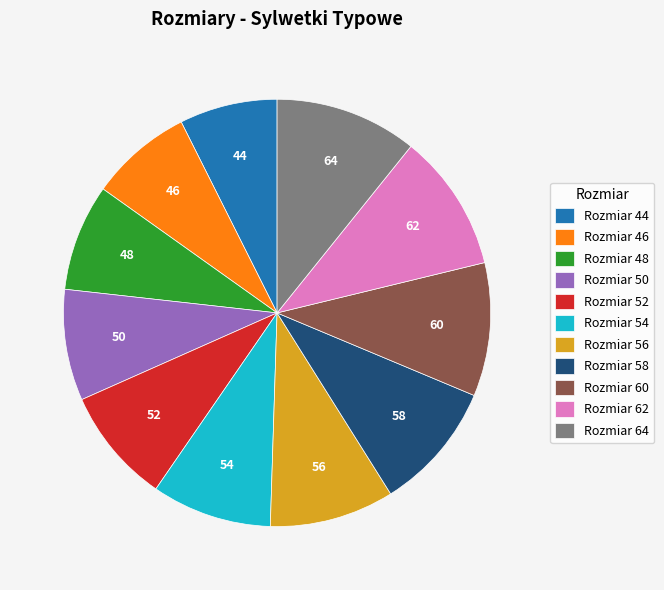

Is there any slice that represents more than half of the pie?

No